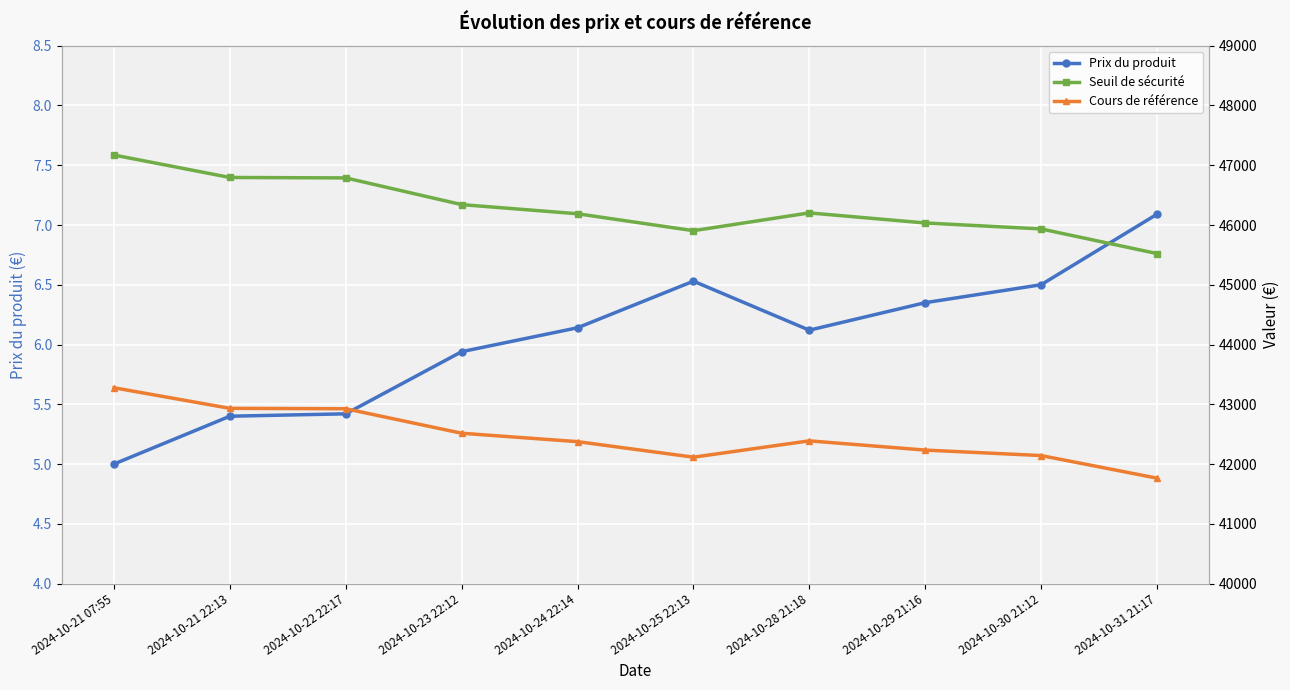

Reading left to right, list all the values displayed in this chart.

Prix du produit: 5.0	5.4	5.4	5.9	6.1	6.5	6.1	6.3	6.5	7.1
Seuil de sécurité: 47170.7	46795.4	46788.1	46341.3	46188.1	45904.7	46202.5	46034.0	45934.3	45522.2
Cours de référence: 43275.9	42931.6	42924.9	42514.9	42374.4	42114.4	42387.6	42233.1	42141.5	41763.5